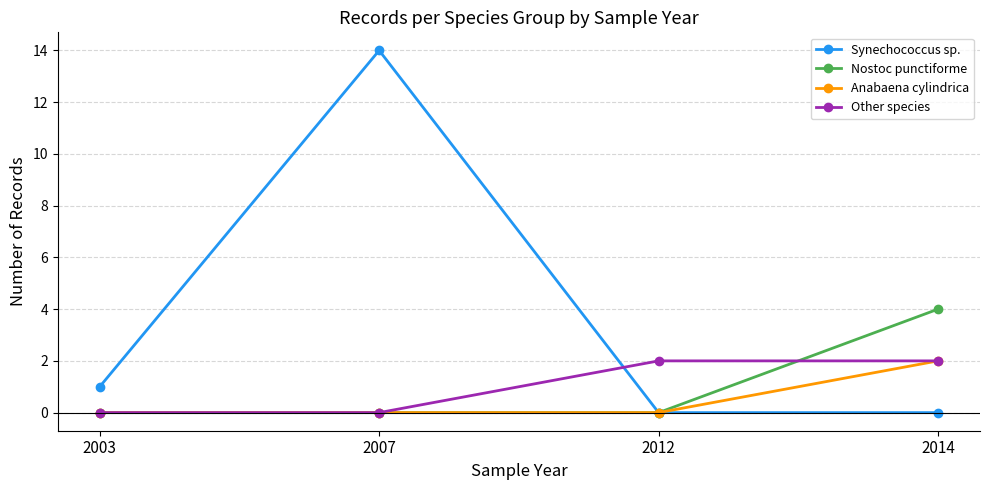

How many Other species values are between 0 and 2?

4